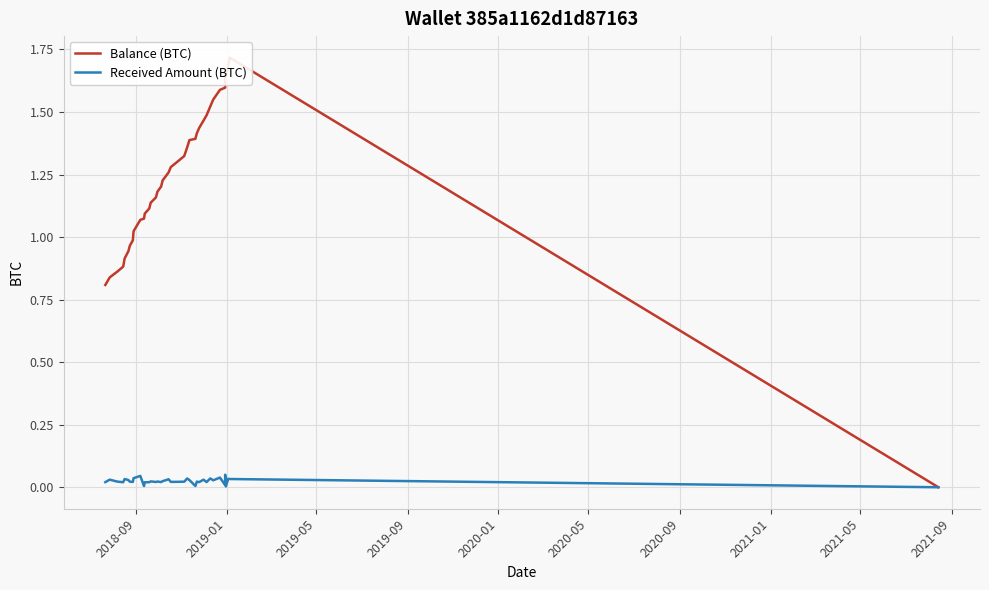

Rank the series by their average value, from lowest to highest.

Received Amount (BTC), Balance (BTC)